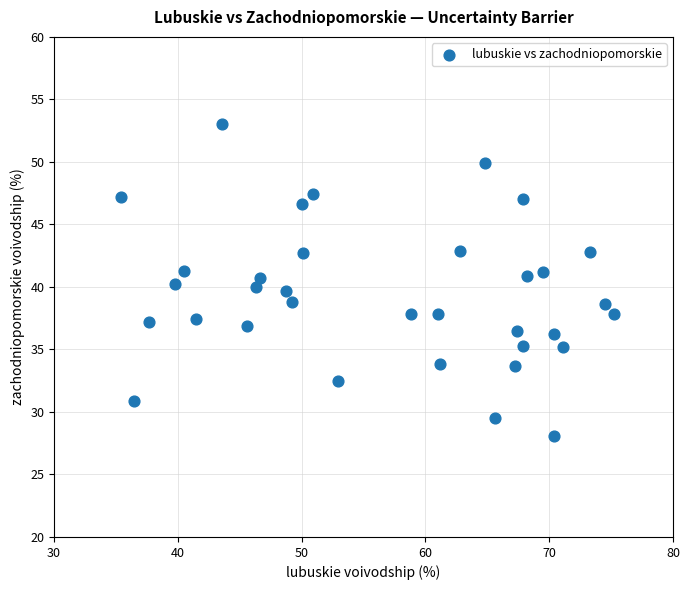

What is the range of X values (max minus min)?

39.8